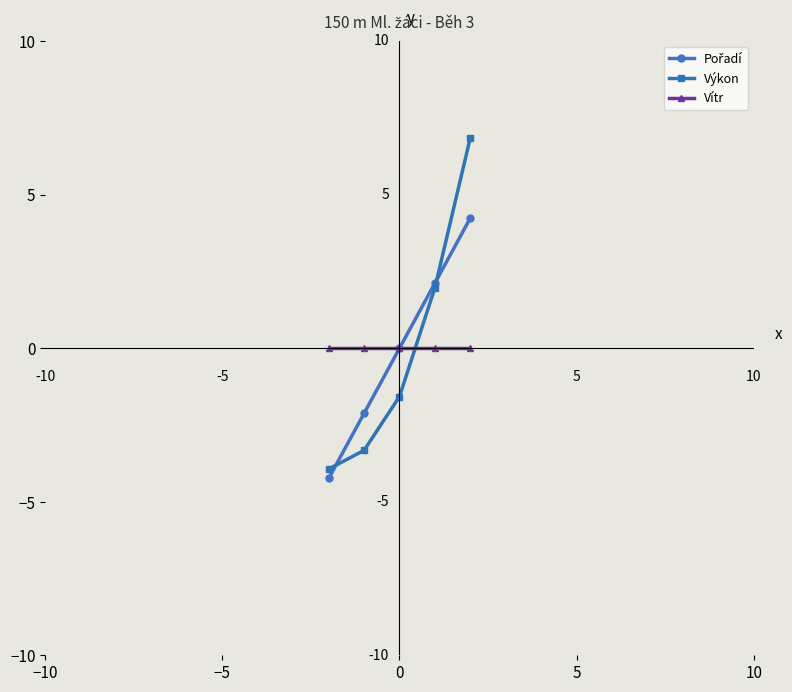

How many data points does each series have?

5